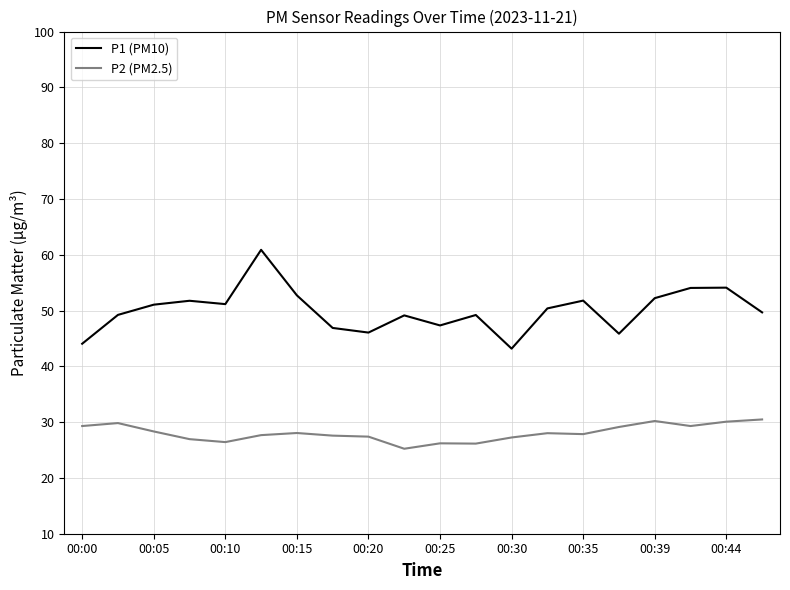

Which series has the largest total across all categories?

P1 (PM10)